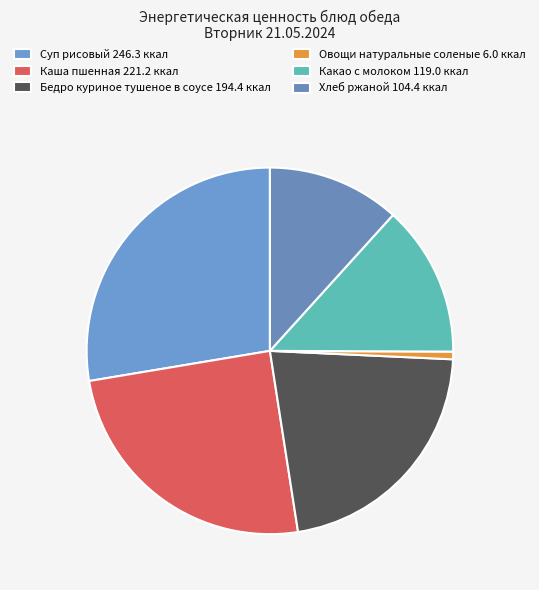

To the nearest percent, what is the difference between the Какао с молоком and Овощи натуральные соленые slice percentages?

13%